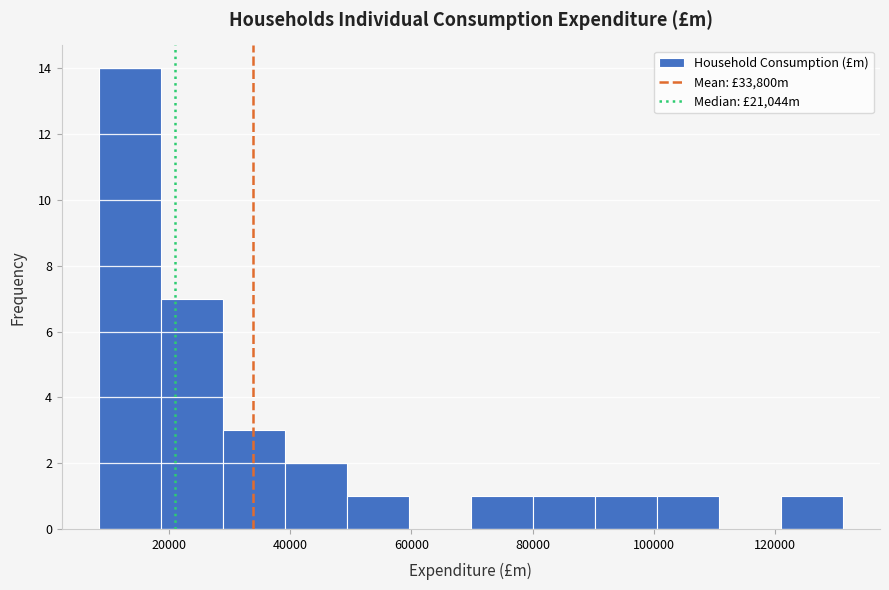

Reading left to right, list every bar in this chart as the range it spans on the x-axis followed by its height. Neither the bar edges nor the heights are printed on the chart, so give them approximately, as read against the axes.

8000 to 18000: 14
18000 to 28000: 7
28000 to 40000: 3
40000 to 50000: 2
50000 to 60000: 1
60000 to 70000: 0
70000 to 80000: 1
80000 to 90000: 1
90000 to 100000: 1
100000 to 110000: 1
110000 to 120000: 0
120000 to 132000: 1